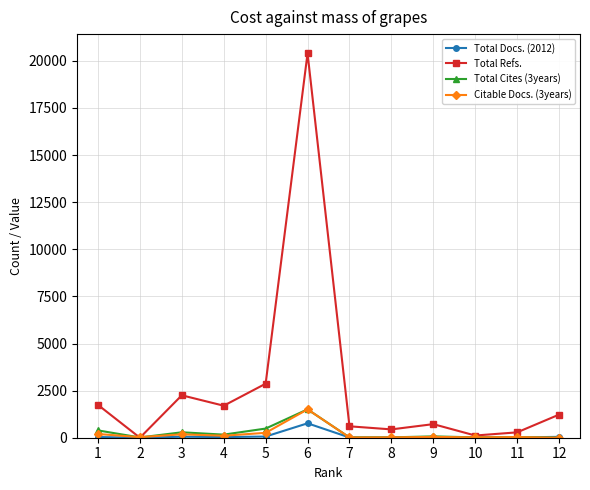

Count the number of data series in this chart.

4